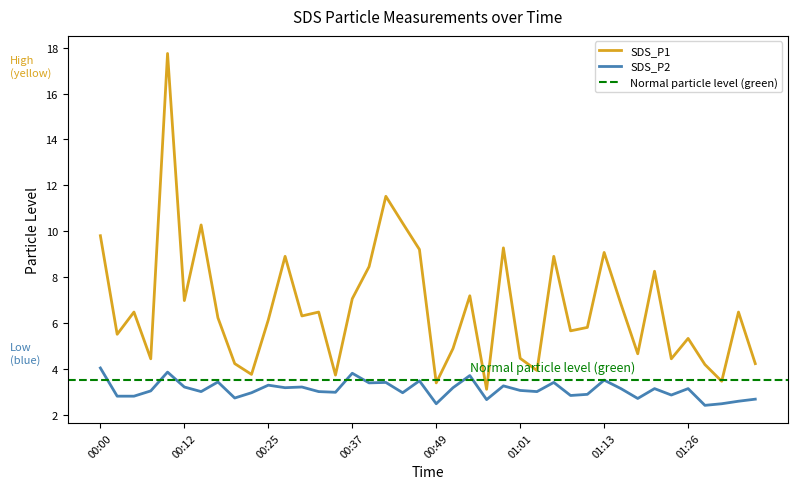

At 00:42, list the series in order from smallest to largest.

SDS_P2, SDS_P1